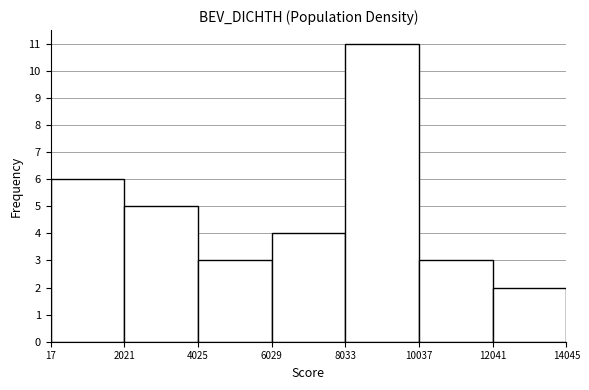

Reading left to right, transcribe this chart: for each bar, give the range it covers on the x-axis and its height. The values are not printed on the chart, so give them approximately, as read against the axis.

17 to 2021: 6
2021 to 4025: 5
4025 to 6029: 3
6029 to 8033: 4
8033 to 10037: 11
10037 to 12041: 3
12041 to 14045: 2